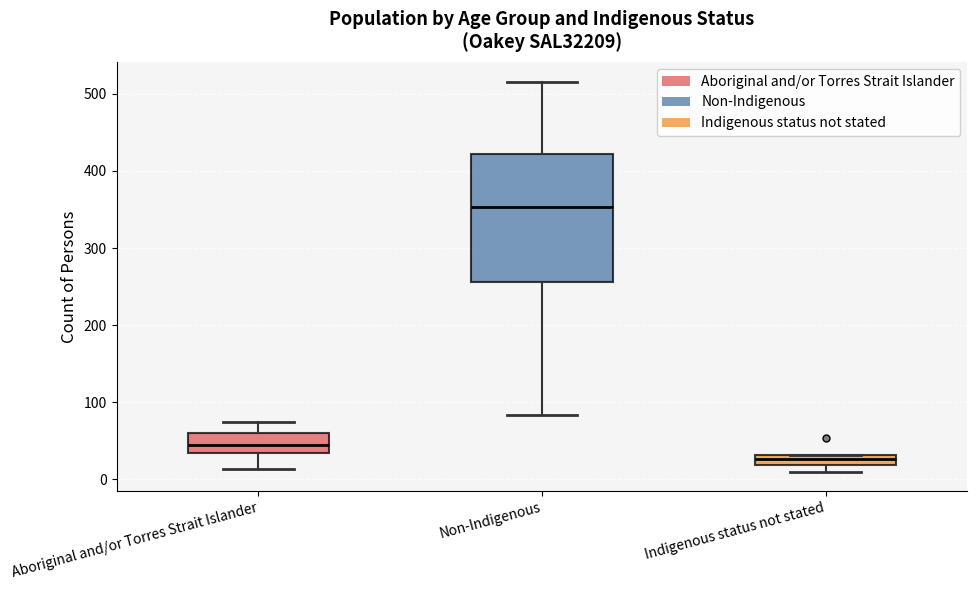

Comparing the boxes themselves (not the whiskers), which one is the tallest?

Non-Indigenous